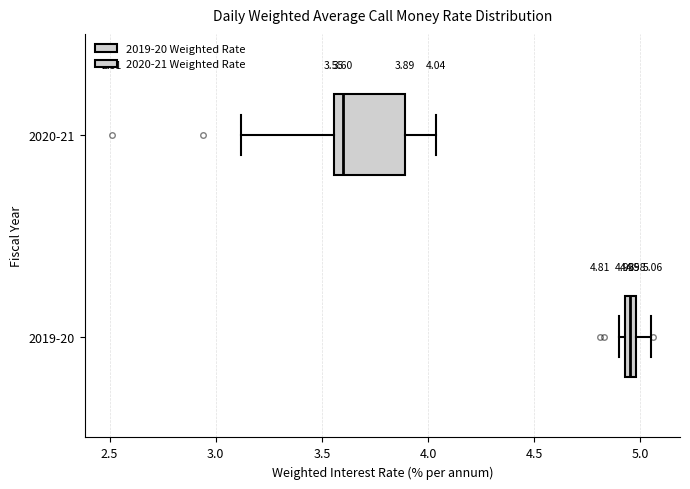

Comparing the boxes themselves (not the whiskers), which one is the widest?

2020-21